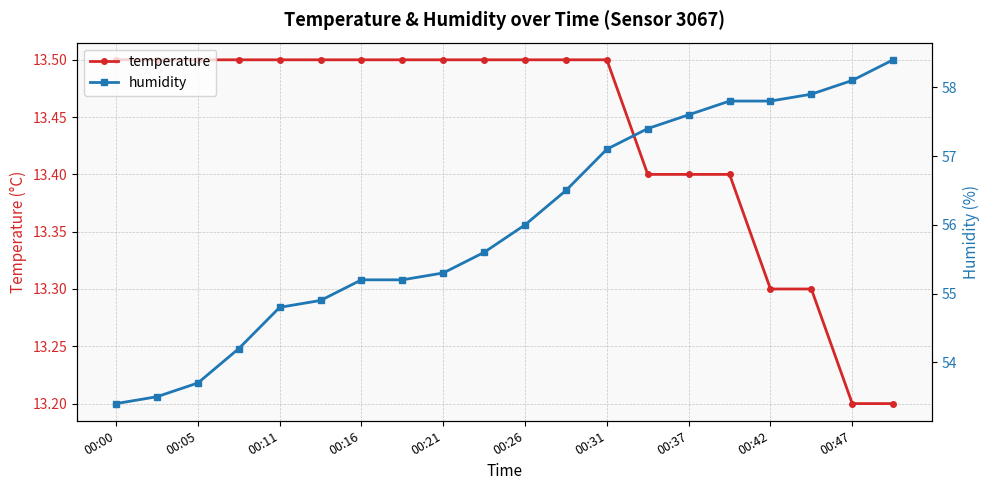

What is the minimum value for temperature?

13.2